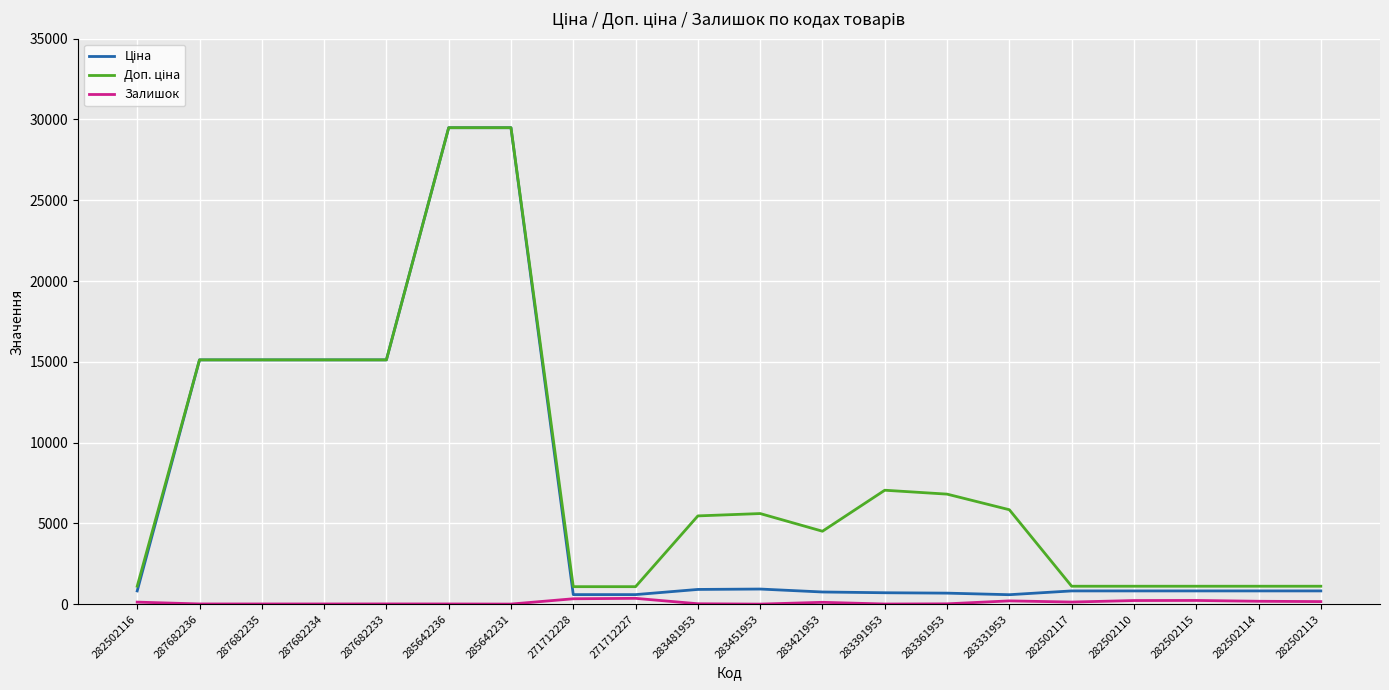

What is the greatest value displayed?

29491.5